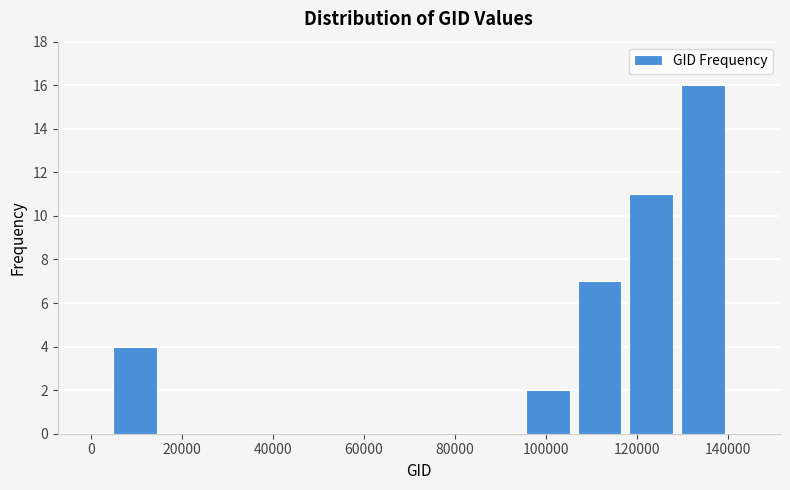

How tall is the bar that spans 4000 to 16000 on the x-axis? Neither the bar edges nor the heights are printed on the chart, so give them approximately, as read against the axes.

4